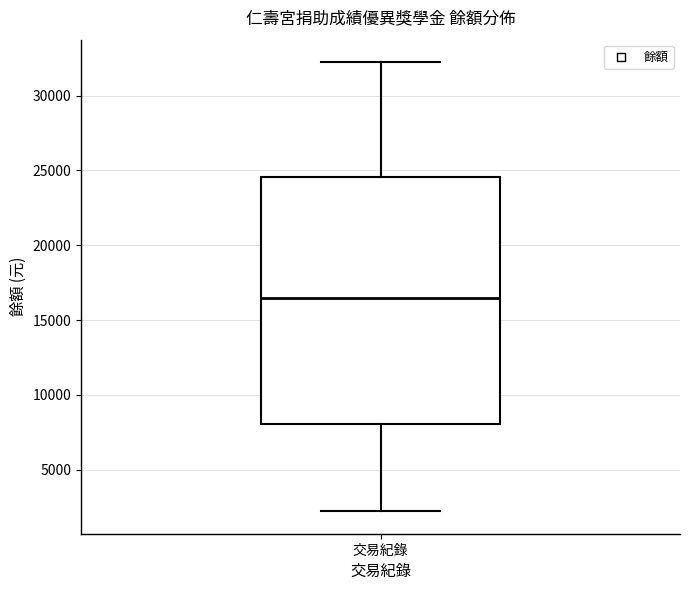

Read this box plot against the y-axis: the position of the median line, the range covered by the box, and the ends of both whiskers. The values are not printed on the chart, so give them approximately, as read against the axis.

median 16500, box 8000 to 24500, whiskers 2000 to 32000